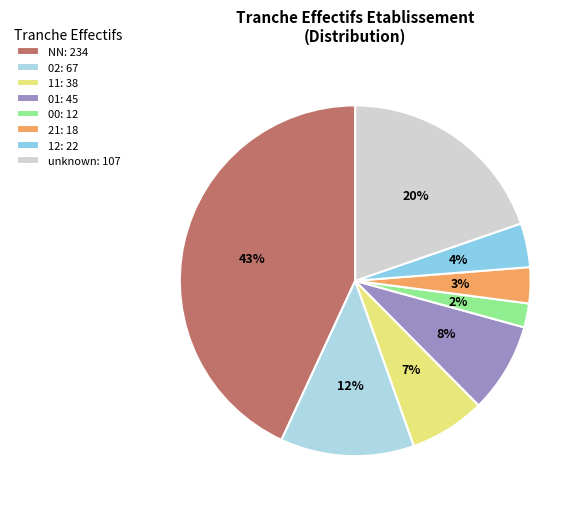

How many segments does this pie chart have?

8